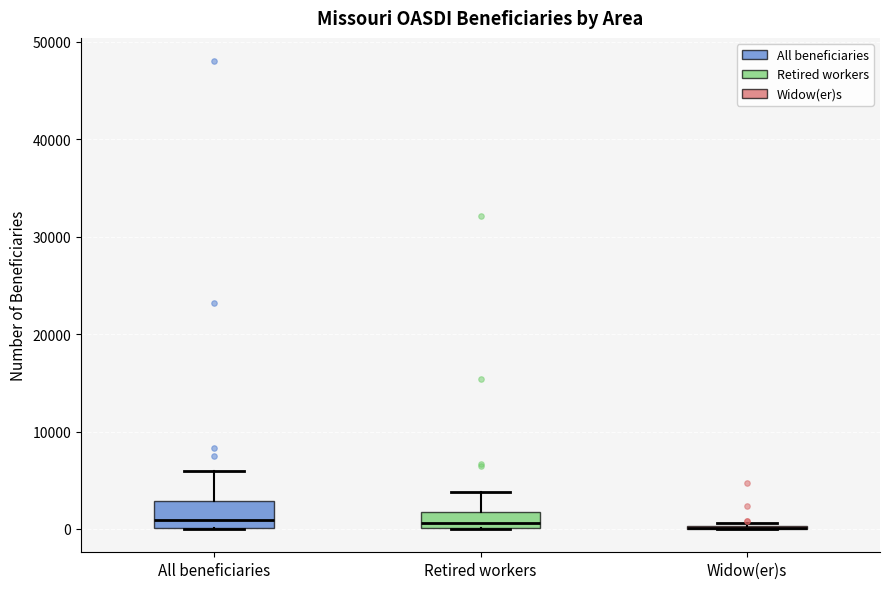

Which box is the tallest, from its lower edge to its upper edge?

All beneficiaries